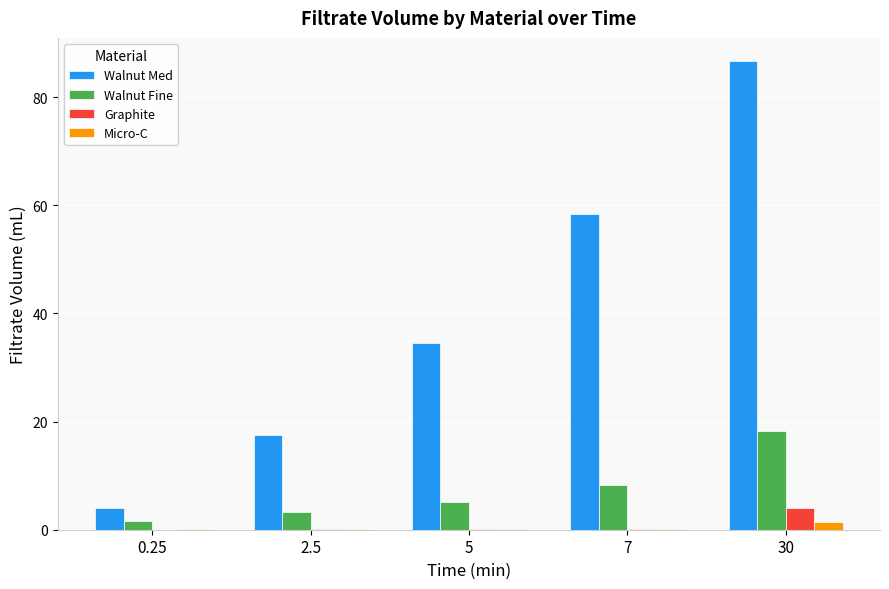

Read the Walnut Med value at 2.5.

17.6